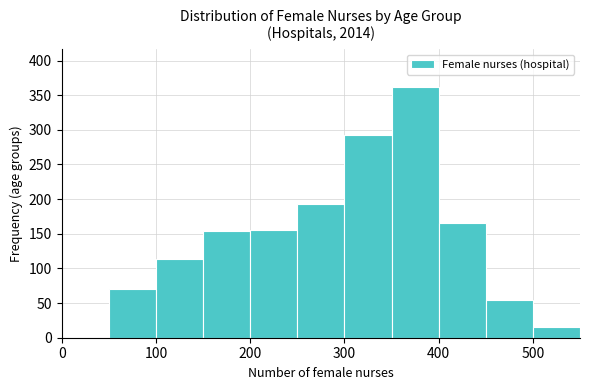

Reading left to right, list every bar in this chart as the range it spans on the x-axis followed by its height. The values are not printed on the chart, so give them approximately, as read against the axis.

0 to 50: 0
50 to 100: 70
100 to 150: 115
150 to 200: 155
200 to 250: 155
250 to 300: 195
300 to 350: 295
350 to 400: 360
400 to 450: 165
450 to 500: 55
500 to 550: 15